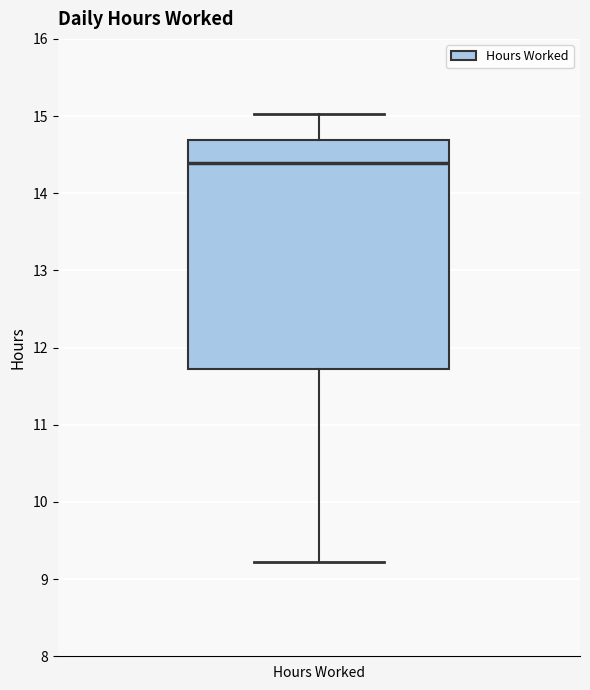

Read this box plot against the y-axis: the position of the median line, the range covered by the box, and the ends of both whiskers. The values are not printed on the chart, so give them approximately, as read against the axis.

median 14.4, box 11.7 to 14.7, whiskers 9.2 to 15.0